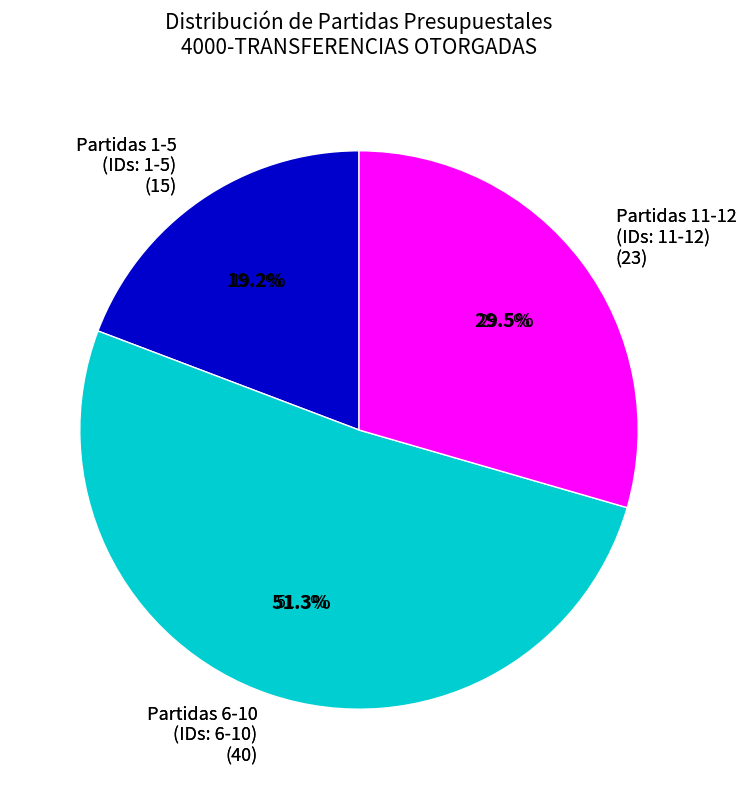

Count the number of slices in the pie.

12